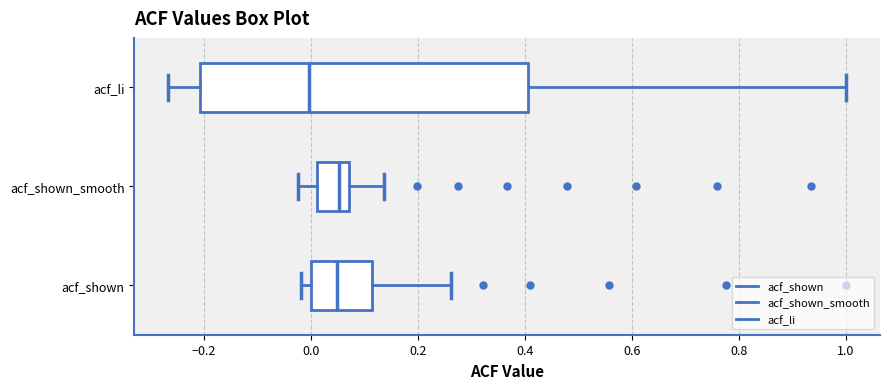

Reading bottom to top, read every box against the x-axis: the position of its median line, the range the box covers, and the ends of its whiskers. The values are not printed on the chart, so give them approximately, as read against the axis.

acf_shown: median 0.04, box 0.00 to 0.12, whiskers -0.02 to 0.26
acf_shown_smooth: median 0.06, box 0.02 to 0.08, whiskers -0.02 to 0.14
acf_li: median 0.00, box -0.20 to 0.40, whiskers -0.26 to 1.00